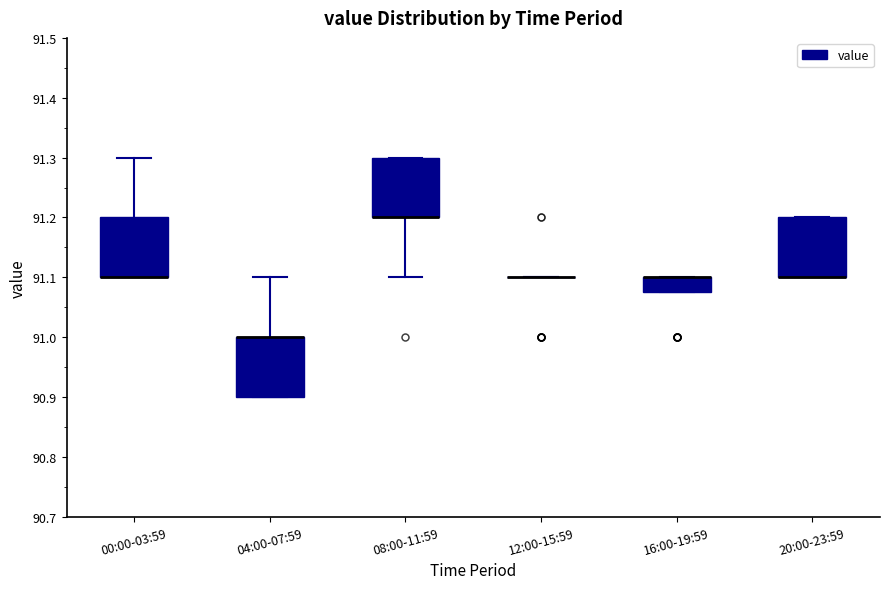

Reading left to right, transcribe this box plot: for each box, give where its median line is, the range the box spans, and where its two whiskers end, as read against the y-axis. The values are not printed on the chart, so give them approximately, as read against the axis.

00:00-03:59: median 91.10 (drawn on the box's lower edge), box 91.10 to 91.20, whiskers 91.10 to 91.30
04:00-07:59: median 91.00 (drawn on the box's upper edge), box 90.90 to 91.00, whiskers 90.90 to 91.10
08:00-11:59: median 91.20 (drawn on the box's lower edge), box 91.20 to 91.30, whiskers 91.10 to 91.30
12:00-15:59: box collapsed to a line at 91.10, whiskers 91.10 to 91.10
16:00-19:59: median 91.10 (drawn on the box's upper edge), box 91.08 to 91.10, whiskers 91.08 to 91.10
20:00-23:59: median 91.10 (drawn on the box's lower edge), box 91.10 to 91.20, whiskers 91.10 to 91.20